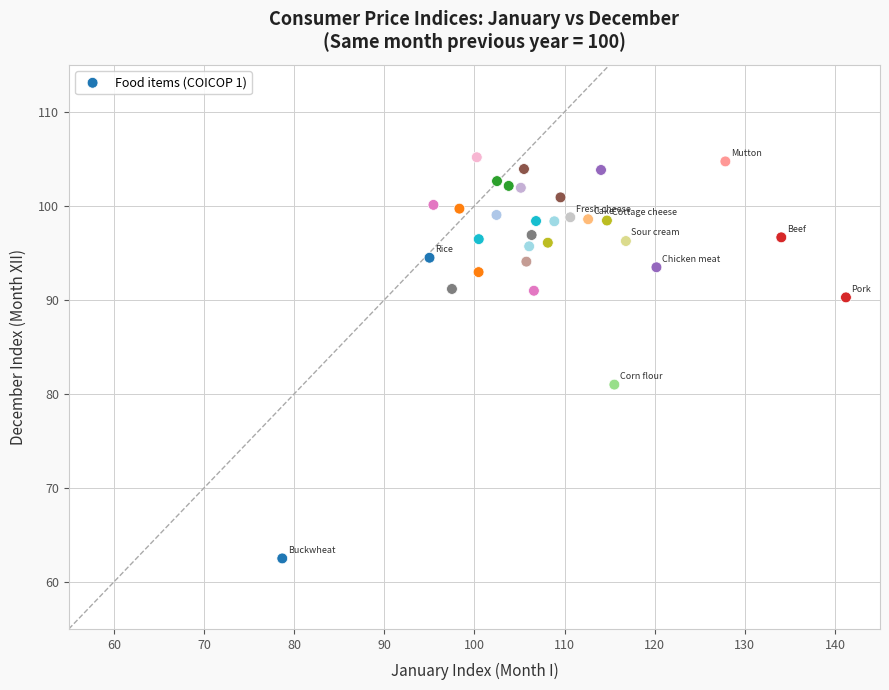

What Y value in the scatter plot is closest to 83?

81.0